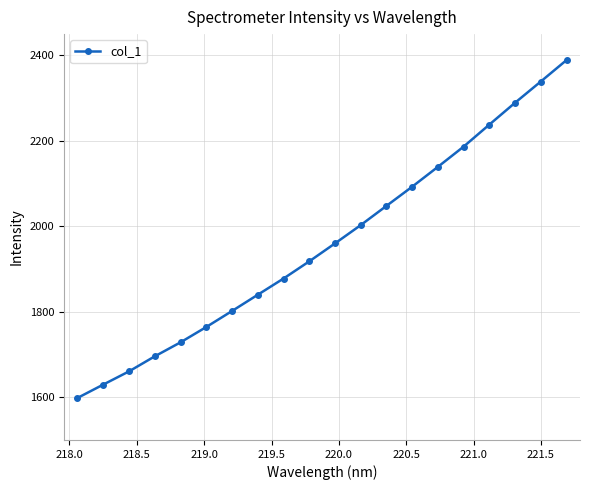

What is the greatest value displayed?

2389.2